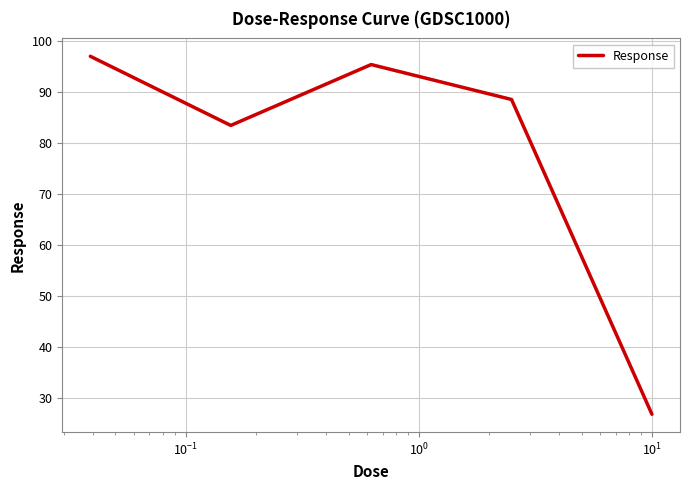

What is the minimum value shown in the chart?

26.8